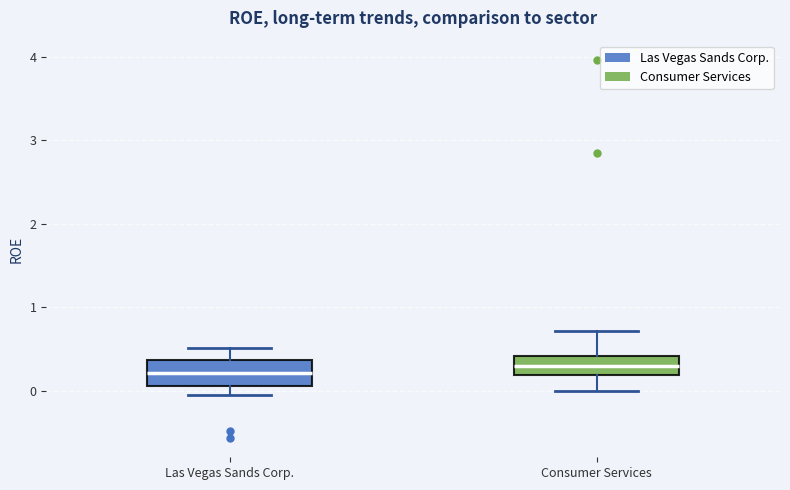

Reading left to right, read every box against the y-axis: the position of its median line, the range the box covers, and the ends of its whiskers. The values are not printed on the chart, so give them approximately, as read against the axis.

Las Vegas Sands Corp.: median 0.2, box 0.1 to 0.4, whiskers -0.1 to 0.5
Consumer Services: median 0.3, box 0.2 to 0.4, whiskers 0.0 to 0.7